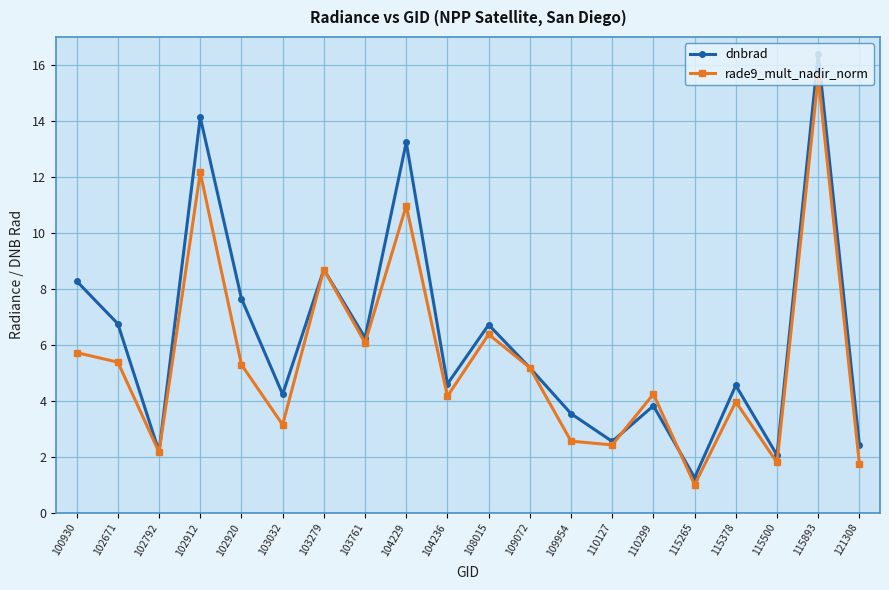

What is the highest value of the rade9_mult_nadir_norm series?

15.6